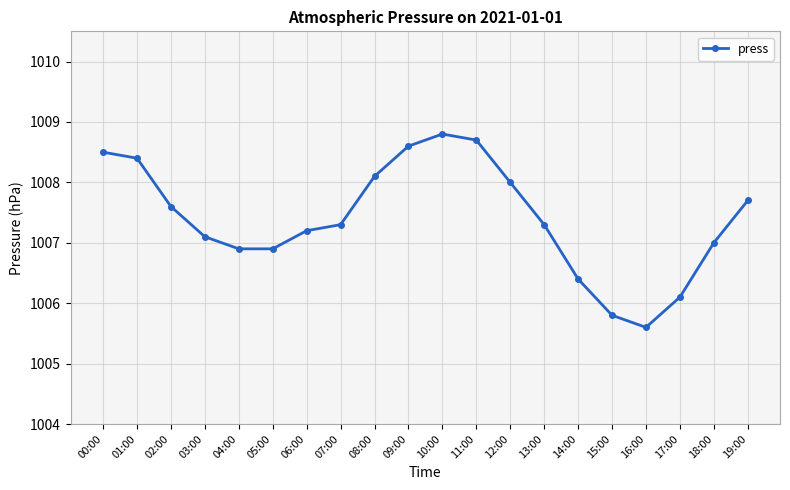

Between 05:00 and 18:00, which is larger?

18:00